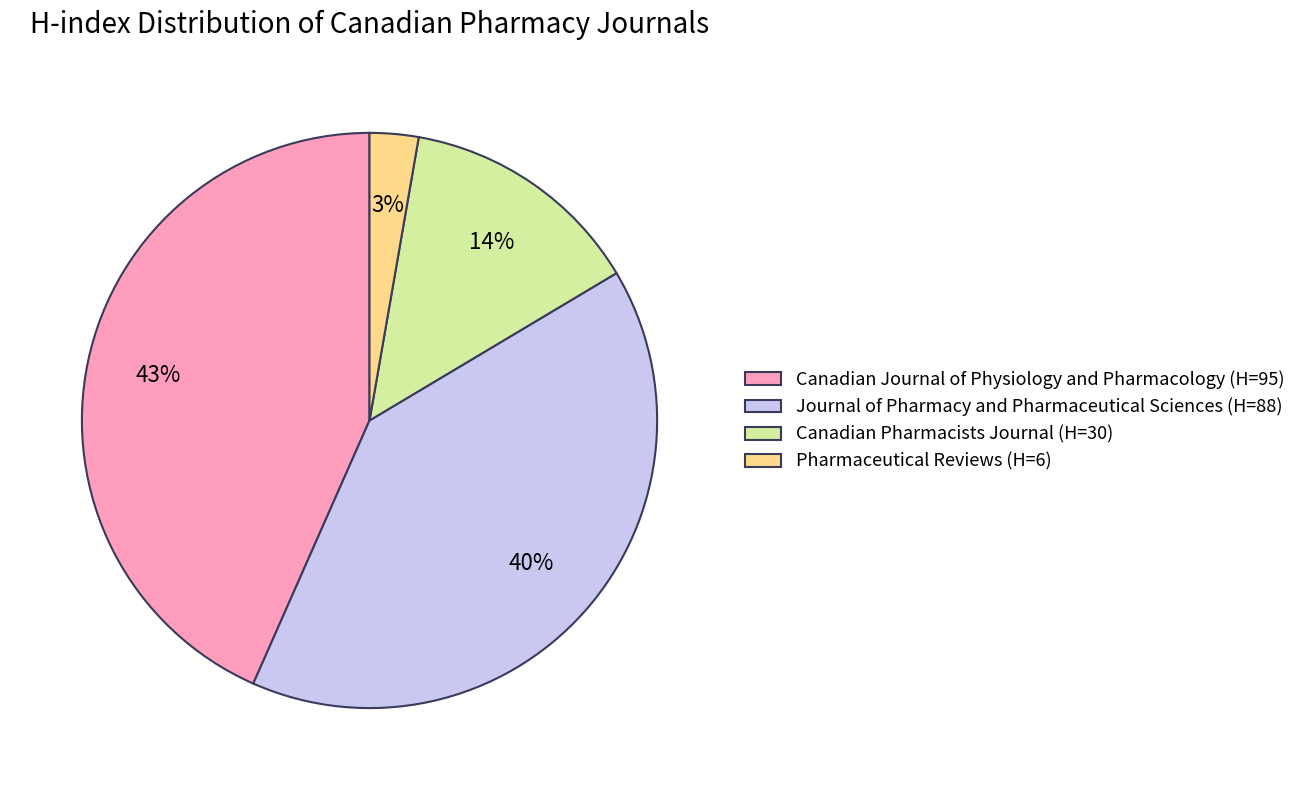

What is the ratio of the value at Canadian Pharmacists Journal to the value at Journal of Pharmacy and Pharmaceutical Sciences?

0.3